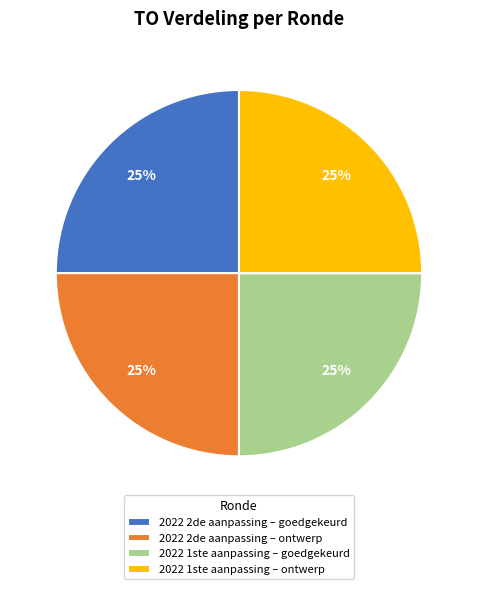

How many segments does this pie chart have?

4